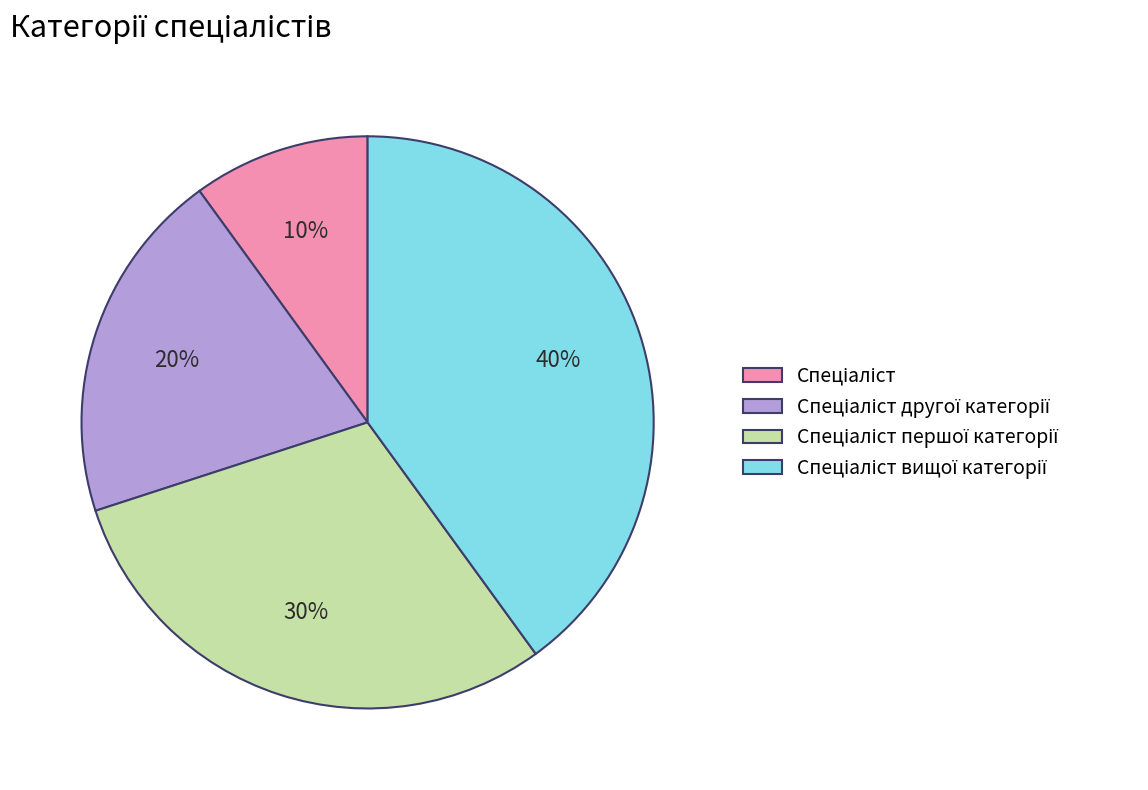

To the nearest percent, what is the difference between the largest and smallest slice percentages?

30%